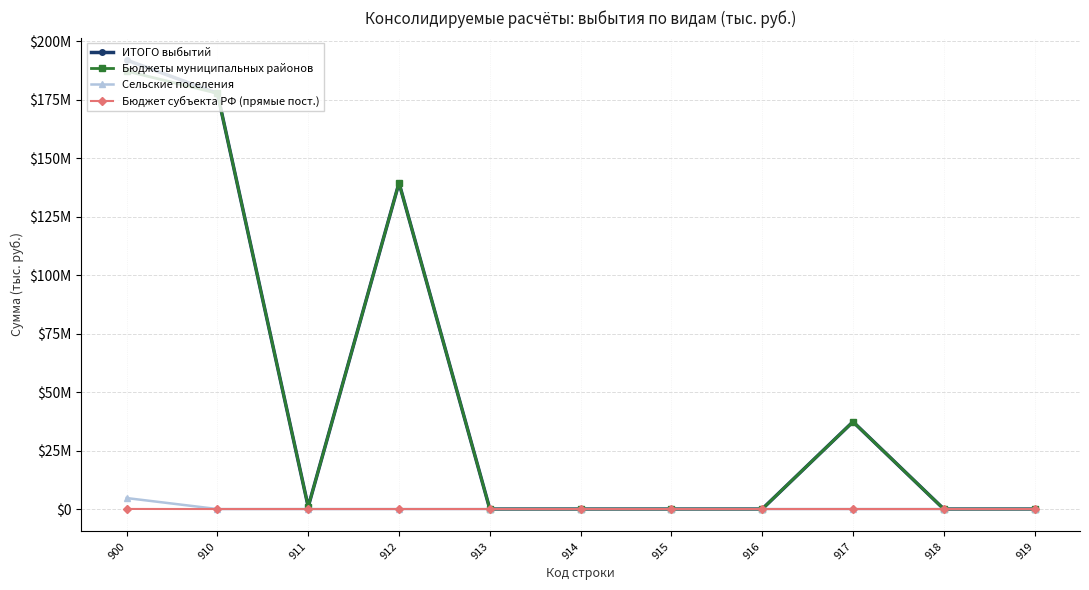

The value of ИТОГО выбытий at 914 is 0.0. True or false?

True